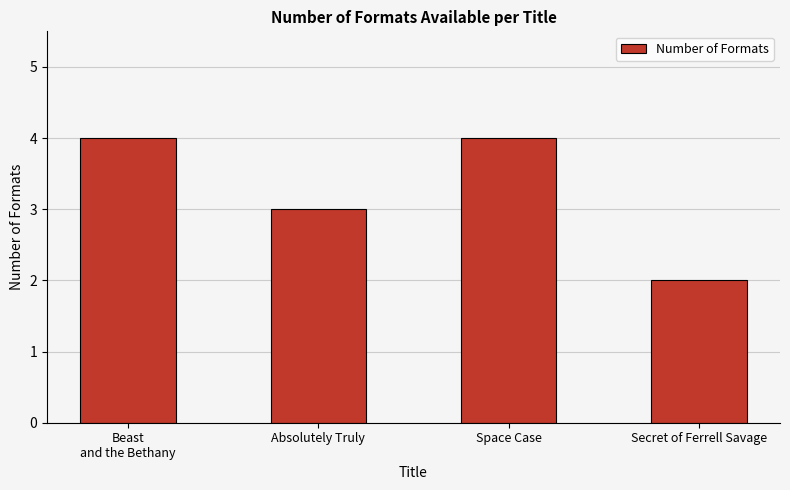

What is the value of the 4th bar from the left?

2